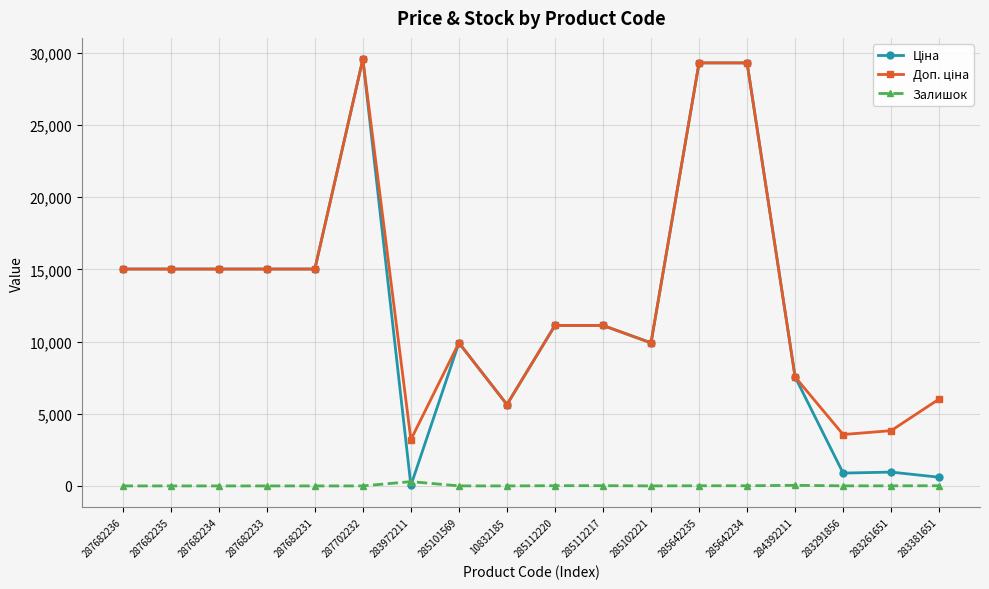

What is the difference between the highest and lowest values at 287682233?

15019.2